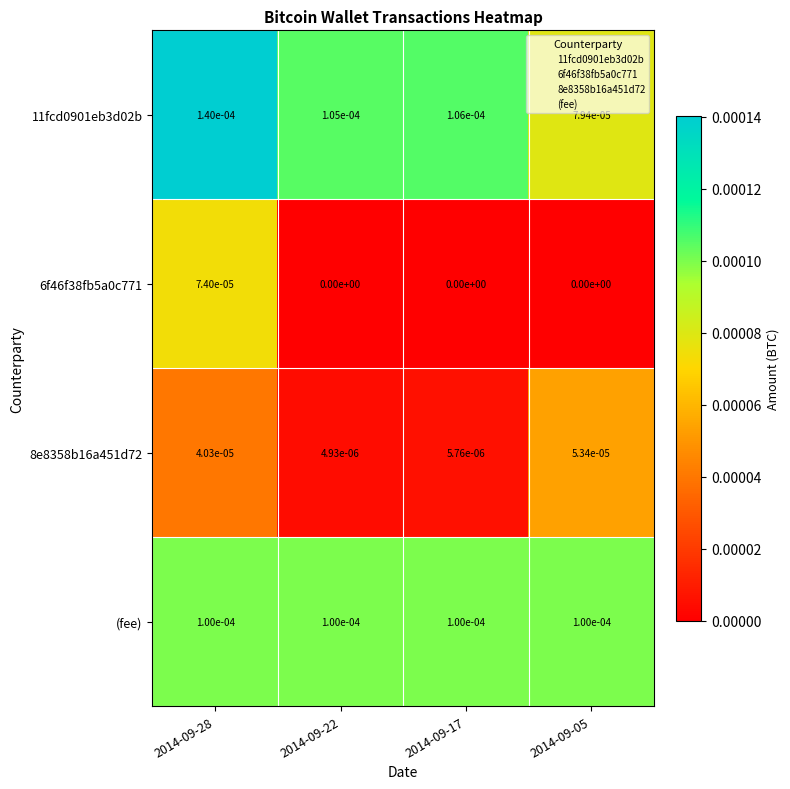

True or false: (fee) has a value of 0.0 at 2014-09-17.

True